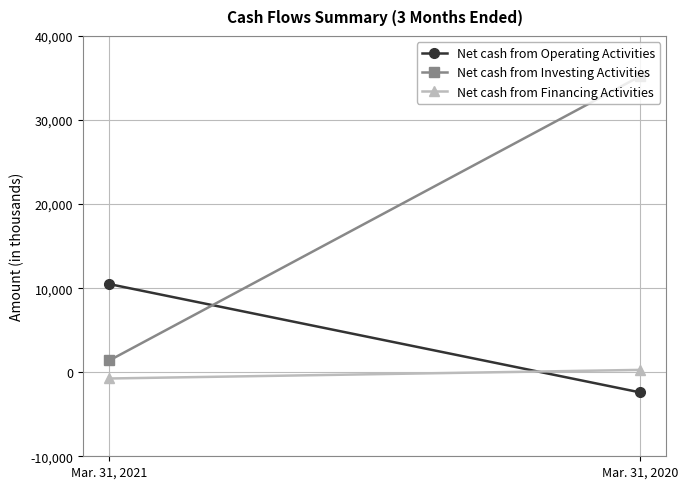

Which series has the largest total across all categories?

Net cash from Investing Activities